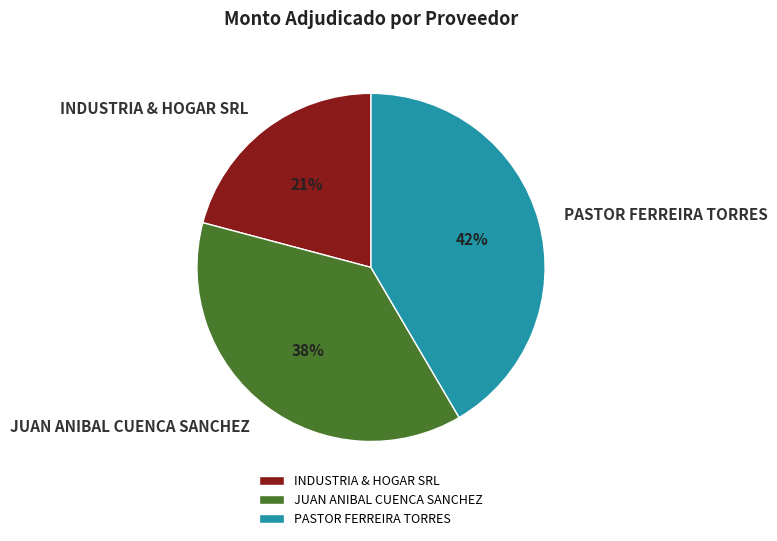

Rank the categories by value from highest to lowest.

PASTOR FERREIRA TORRES, JUAN ANIBAL CUENCA SANCHEZ, INDUSTRIA & HOGAR SRL